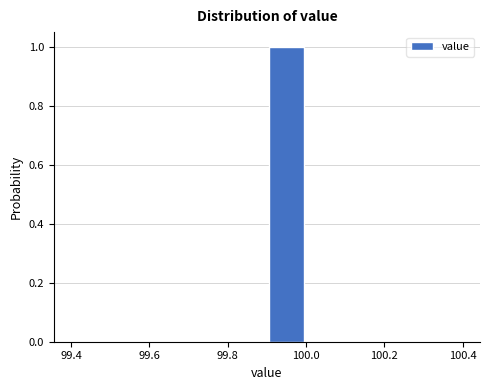

Reading left to right, transcribe this chart: for each bar, give the range it covers on the x-axis and its height. The values are not printed on the chart, so give them approximately, as read against the axis.

99.4 to 99.5: 0
99.5 to 99.6: 0
99.6 to 99.7: 0
99.7 to 99.8: 0
99.8 to 99.9: 0
99.9 to 100.0: 1
100.0 to 100.1: 0
100.1 to 100.2: 0
100.2 to 100.3: 0
100.3 to 100.4: 0